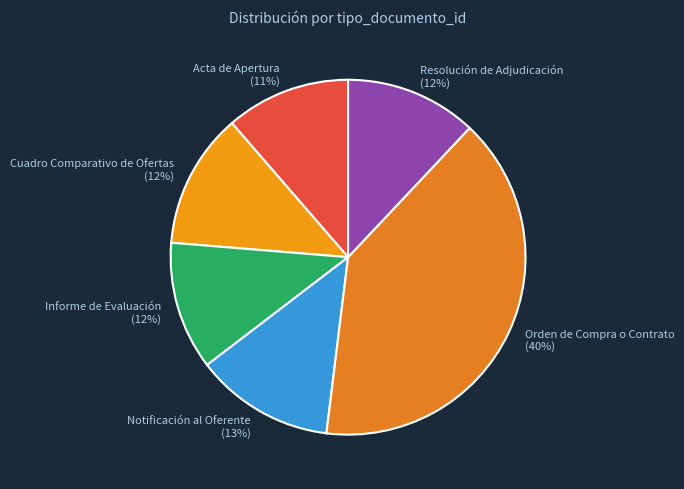

Does any single category account for the majority?

No